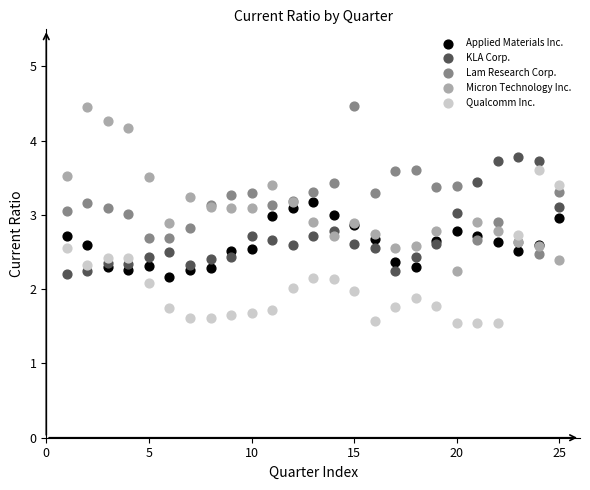

What is the X range (max minus min) for the scatter plot?

24.0